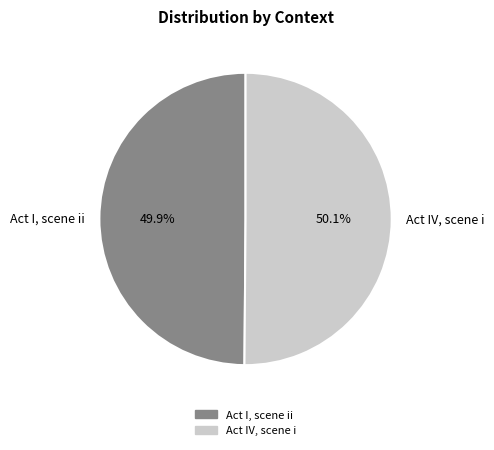

Rank the categories by value from lowest to highest.

Act I, scene ii, Act IV, scene i